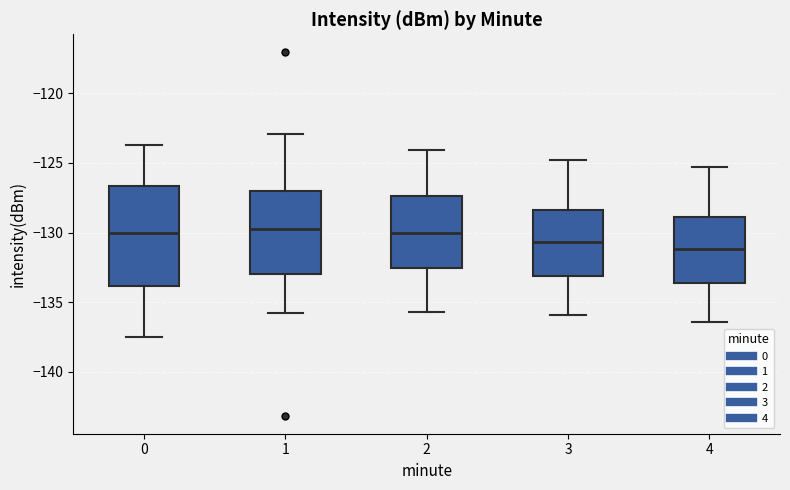

Which box has the lowest median line?

4